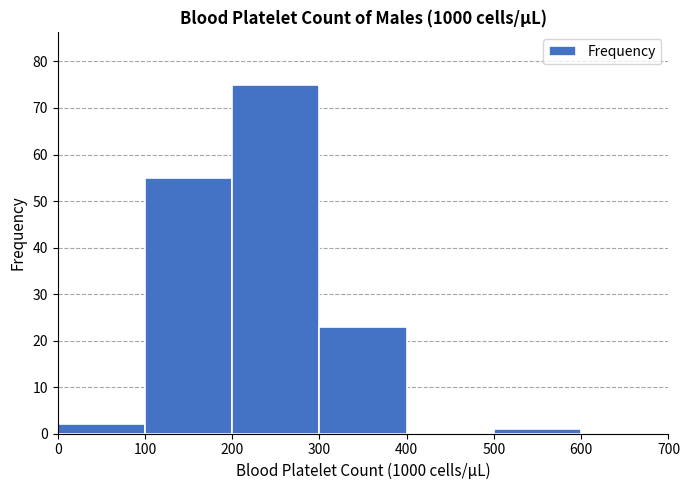

Over which range of the x-axis is the bar tallest?

200 to 300